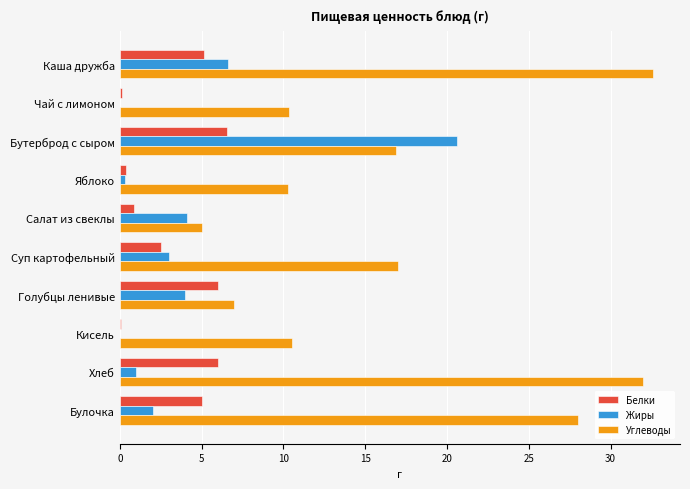

What are all the series names shown in the legend?

Белки, Жиры, Углеводы